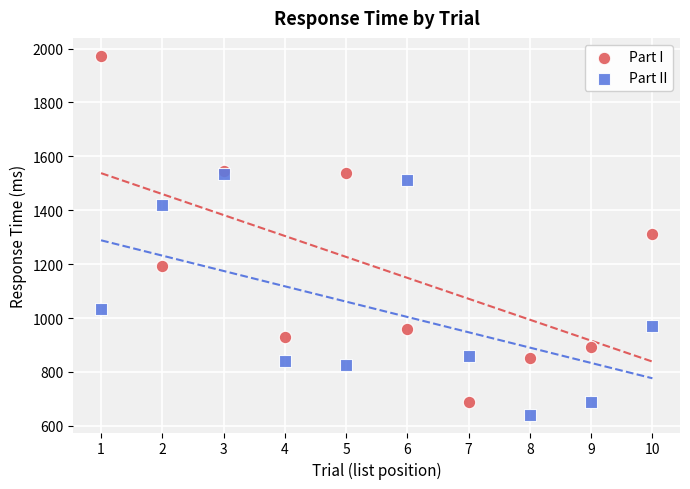

In the Part II series, what Y value is closest to 1087?

1033